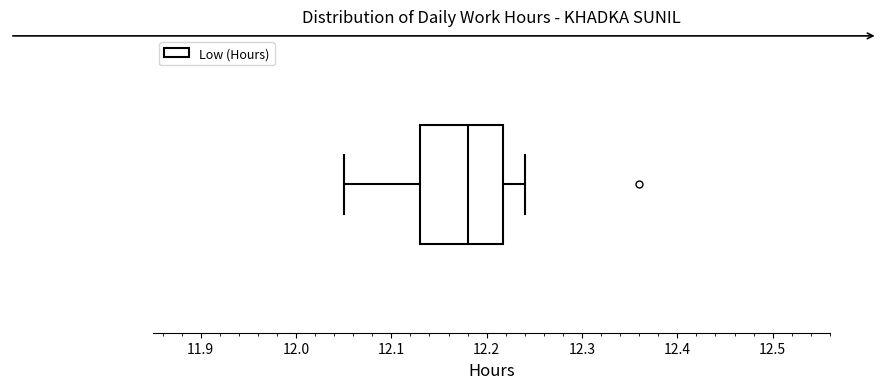

Read this box plot against the x-axis: the position of the median line, the range covered by the box, and the ends of both whiskers. The values are not printed on the chart, so give them approximately, as read against the axis.

median 12.18, box 12.13 to 12.22, whiskers 12.05 to 12.24